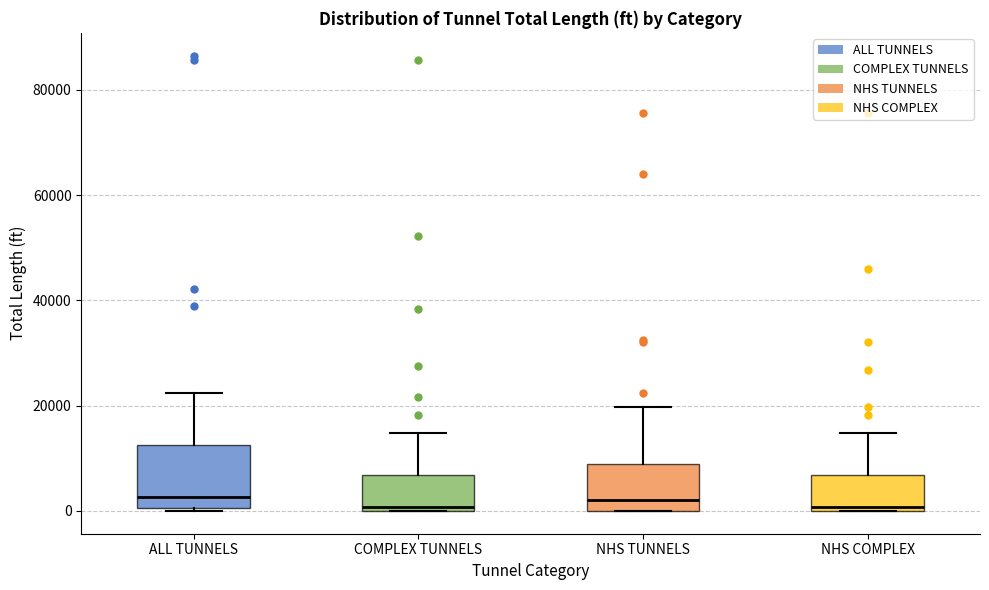

Reading left to right, transcribe this box plot: for each box, give where its median line is, the range the box spans, and where its two whiskers end, as read against the y-axis. The values are not printed on the chart, so give them approximately, as read against the axis.

ALL TUNNELS: median 2000, box 0 to 12000, whiskers 0 to 22000
COMPLEX TUNNELS: median 0 (just above the box's lower edge), box 0 to 6000, whiskers 0 to 14000
NHS TUNNELS: median 2000, box 0 to 8000, whiskers 0 to 20000
NHS COMPLEX: median 0 (just above the box's lower edge), box 0 to 6000, whiskers 0 to 14000